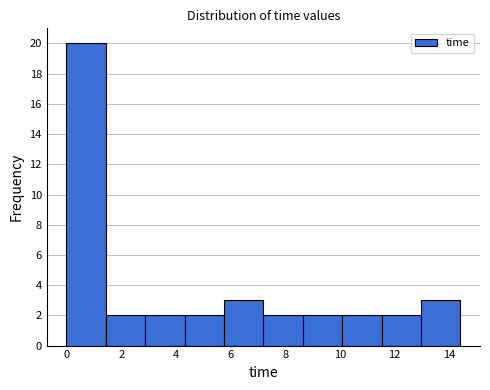

Reading left to right, transcribe this chart: for each bar, give the range it covers on the x-axis and its height. Neither the bar edges nor the heights are printed on the chart, so give them approximately, as read against the axes.

0.0 to 1.4: 20
1.4 to 2.8: 2
2.8 to 4.4: 2
4.4 to 5.8: 2
5.8 to 7.2: 3
7.2 to 8.6: 2
8.6 to 10.0: 2
10.0 to 11.6: 2
11.6 to 13.0: 2
13.0 to 14.4: 3